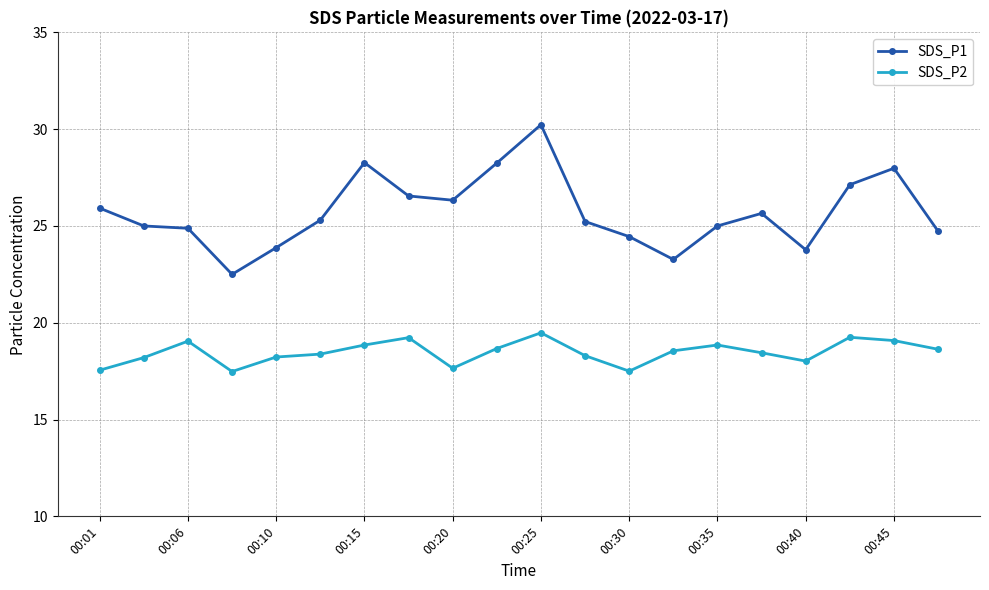

What is the value of the SDS_P1 point at the 6th from the left?

25.3